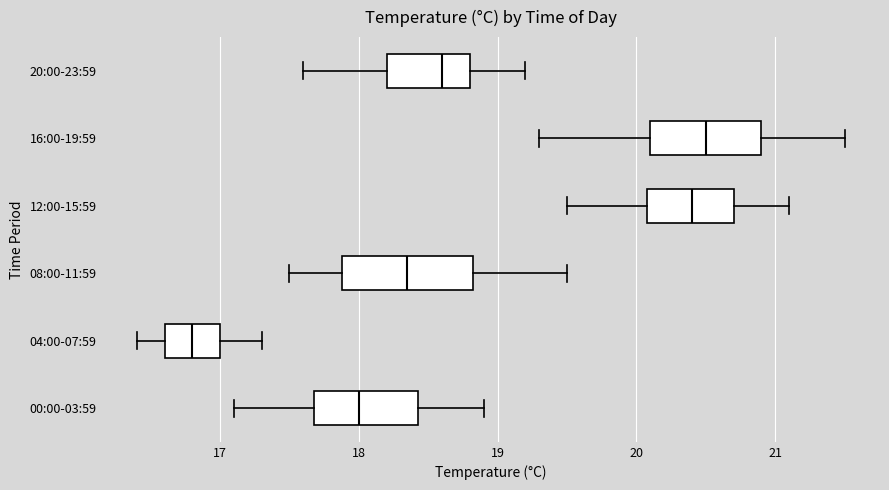

Reading bottom to top, transcribe this box plot: for each box, give where its median line is, the range the box spans, and where its two whiskers end, as read against the x-axis. The values are not printed on the chart, so give them approximately, as read against the axis.

00:00-03:59: median 18.0, box 17.7 to 18.4, whiskers 17.1 to 18.9
04:00-07:59: median 16.8, box 16.6 to 17.0, whiskers 16.4 to 17.3
08:00-11:59: median 18.4, box 17.9 to 18.8, whiskers 17.5 to 19.5
12:00-15:59: median 20.4, box 20.1 to 20.7, whiskers 19.5 to 21.1
16:00-19:59: median 20.5, box 20.1 to 20.9, whiskers 19.3 to 21.5
20:00-23:59: median 18.6, box 18.2 to 18.8, whiskers 17.6 to 19.2